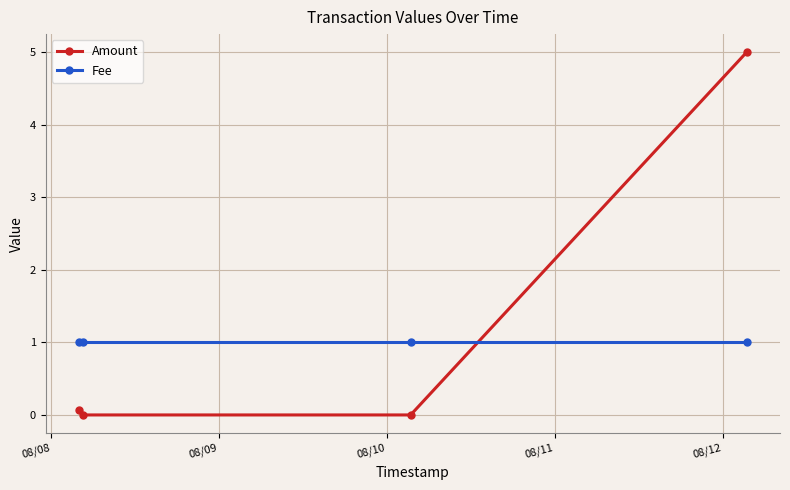

Which series has the largest range (max minus min)?

Amount